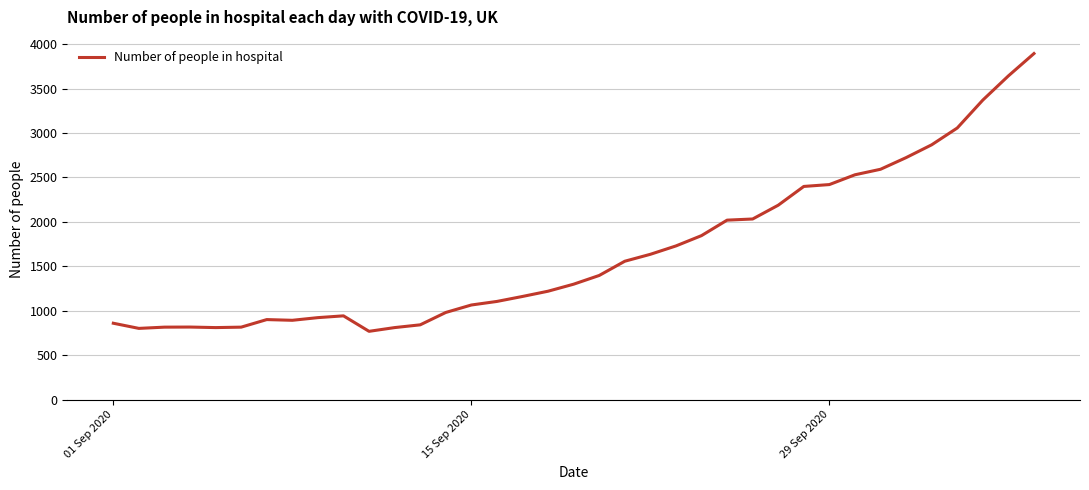

What is the difference between the maximum and minimum values?

3123